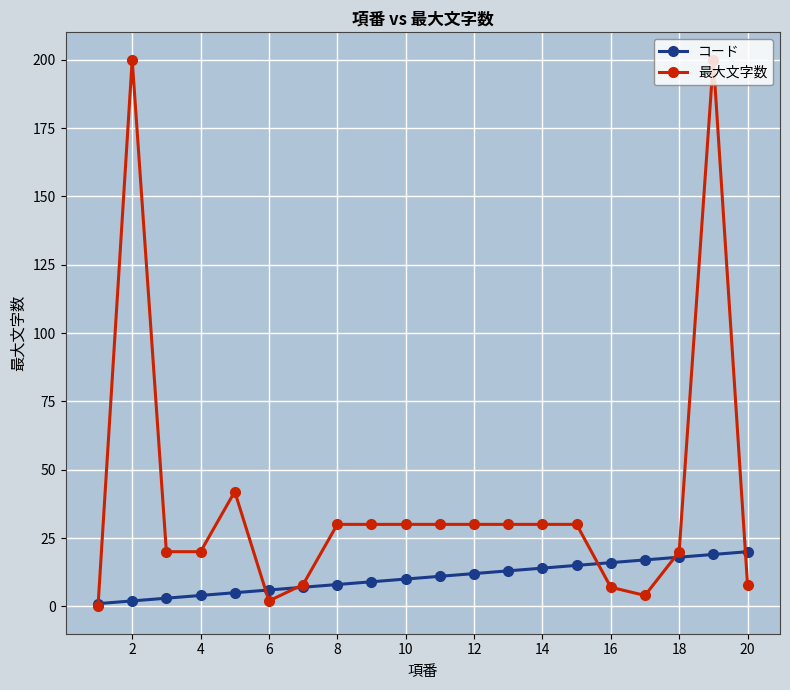

How many series are shown in this chart?

2